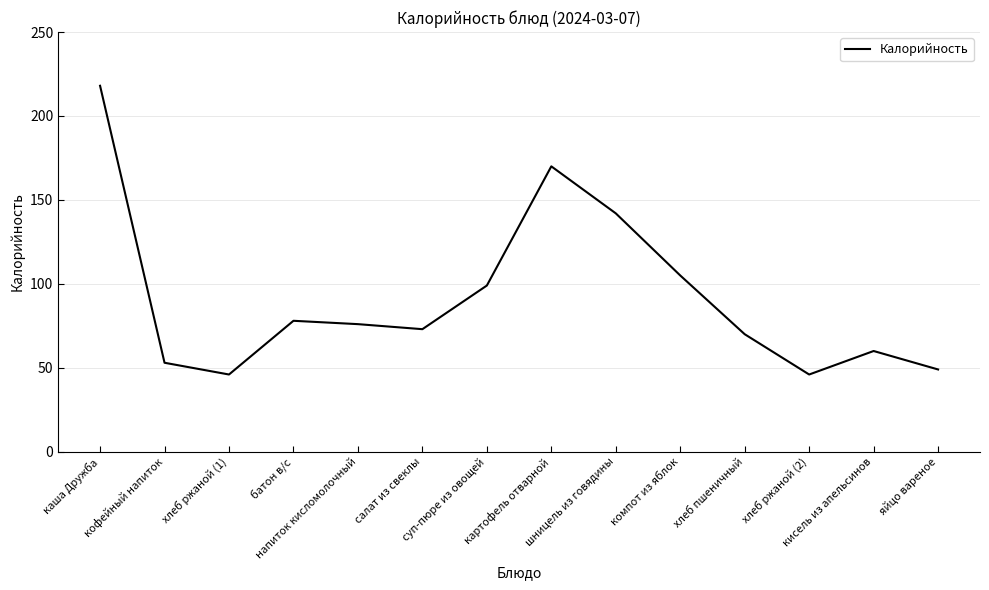

What is the difference between the second highest and second lowest values?

124